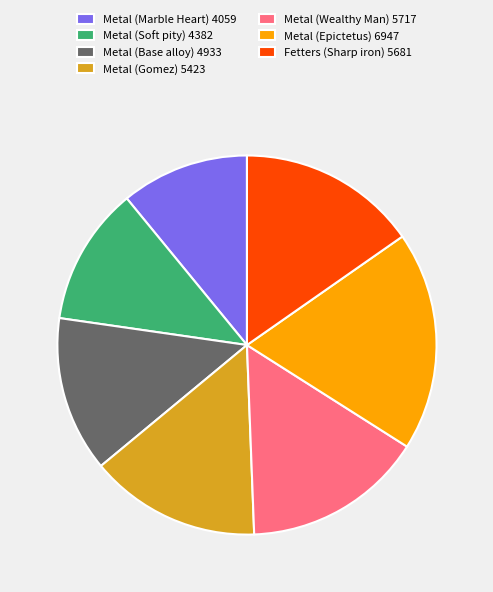

Is the sum of Metal (Gomez) 5423 and Fetters (Sharp iron) 5681 greater than half?

No